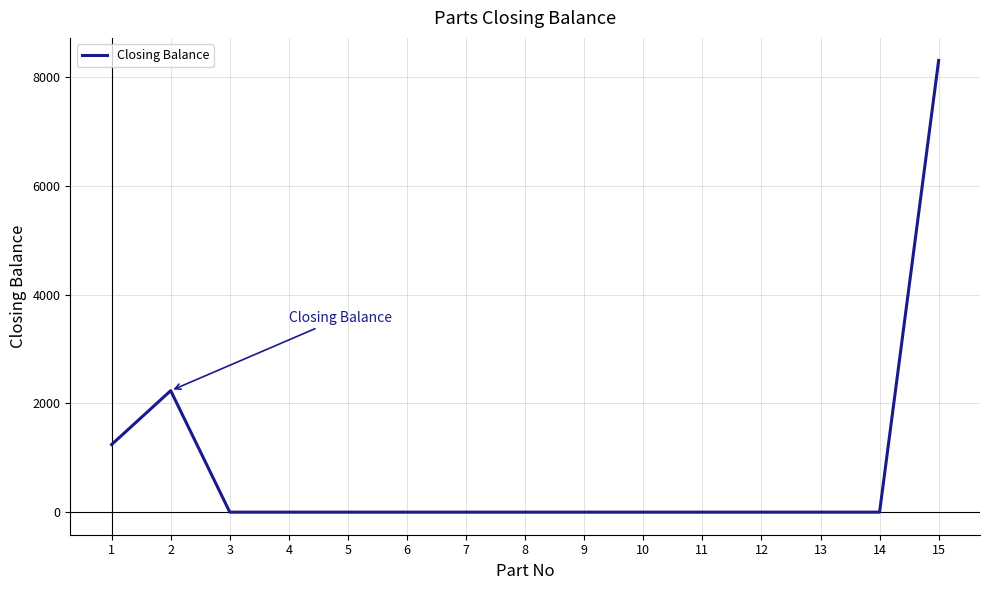

What is the difference between the maximum and minimum values?

8306